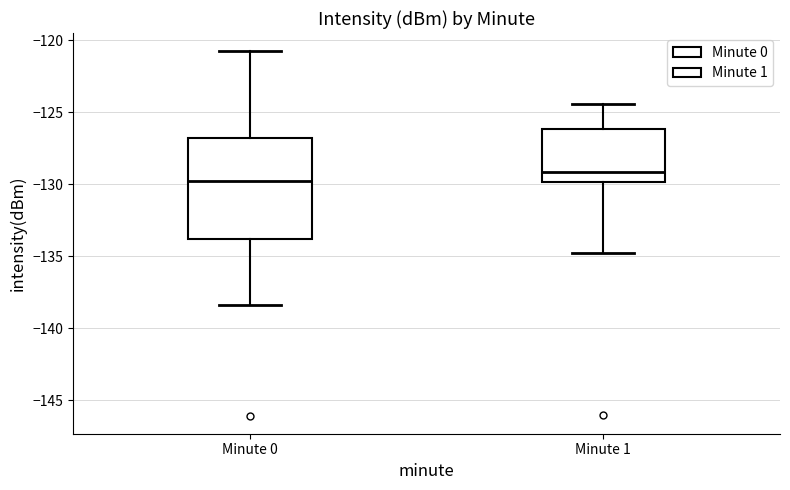

Reading left to right, transcribe this box plot: for each box, give where its median line is, the range the box spans, and where its two whiskers end, as read against the y-axis. The values are not printed on the chart, so give them approximately, as read against the axis.

Minute 0: median -130.0, box -134.0 to -126.5, whiskers -138.5 to -121.0
Minute 1: median -129.0, box -130.0 to -126.0, whiskers -135.0 to -124.5